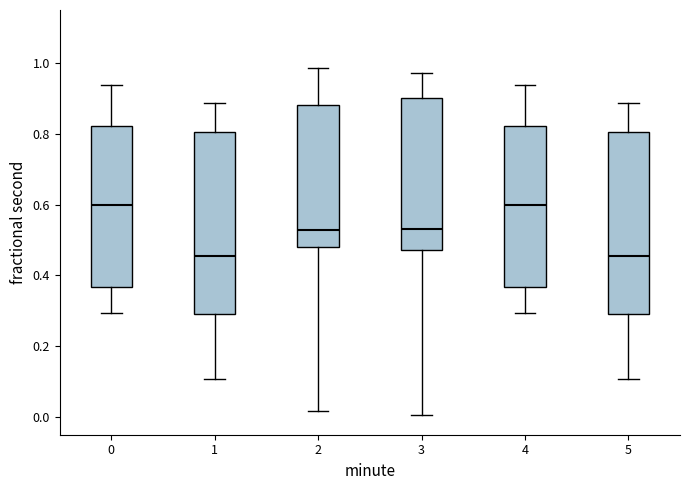

Reading left to right, transcribe this box plot: for each box, give where its median line is, the range the box spans, and where its two whiskers end, as read against the y-axis. The values are not printed on the chart, so give them approximately, as read against the axis.

0: median 0.60, box 0.36 to 0.82, whiskers 0.30 to 0.94
1: median 0.46, box 0.30 to 0.80, whiskers 0.10 to 0.88
2: median 0.52, box 0.48 to 0.88, whiskers 0.02 to 0.98
3: median 0.54, box 0.48 to 0.90, whiskers 0.00 to 0.98
4: median 0.60, box 0.36 to 0.82, whiskers 0.30 to 0.94
5: median 0.46, box 0.30 to 0.80, whiskers 0.10 to 0.88